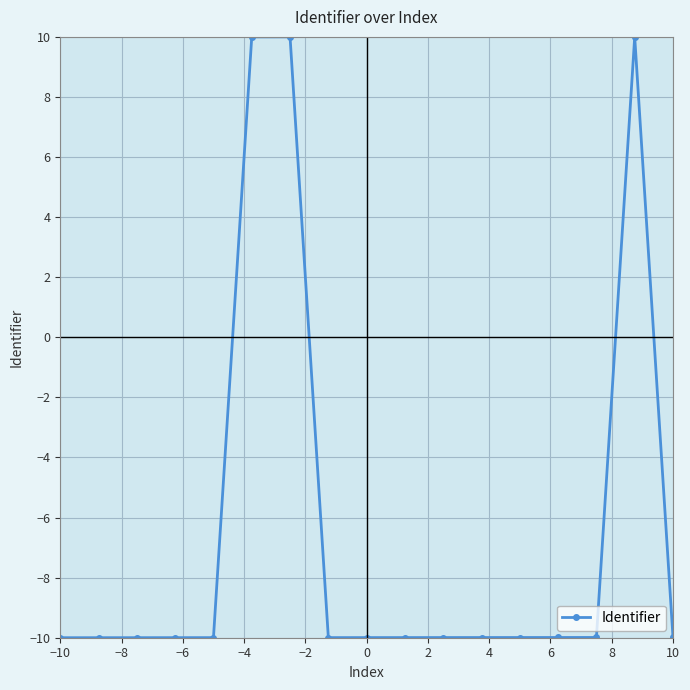

Does the chart display data point markers on the line(s)?

Yes